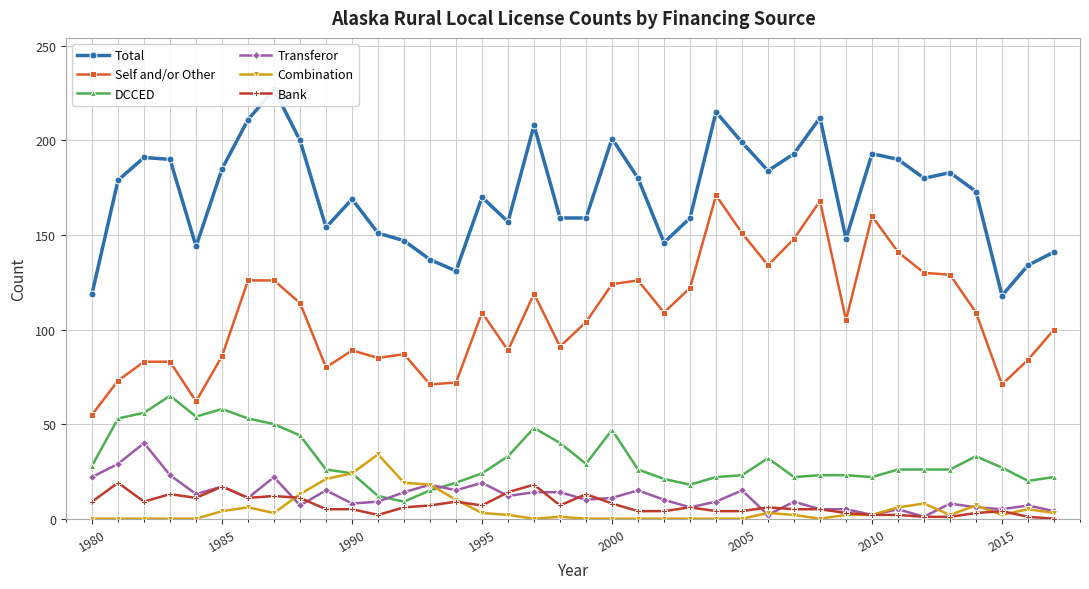

True or false: Self and/or Other and Transferor intersect in this chart.

False